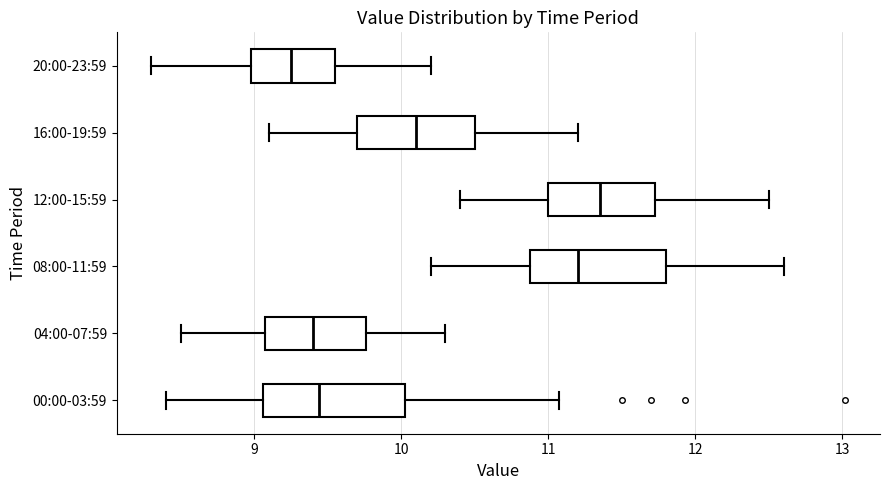

Reading bottom to top, transcribe this box plot: for each box, give where its median line is, the range the box spans, and where its two whiskers end, as read against the x-axis. The values are not printed on the chart, so give them approximately, as read against the axis.

00:00-03:59: median 9.4, box 9.1 to 10.0, whiskers 8.4 to 11.1
04:00-07:59: median 9.4, box 9.1 to 9.8, whiskers 8.5 to 10.3
08:00-11:59: median 11.2, box 10.9 to 11.8, whiskers 10.2 to 12.6
12:00-15:59: median 11.4, box 11.0 to 11.7, whiskers 10.4 to 12.5
16:00-19:59: median 10.1, box 9.7 to 10.5, whiskers 9.1 to 11.2
20:00-23:59: median 9.3, box 9.0 to 9.6, whiskers 8.3 to 10.2